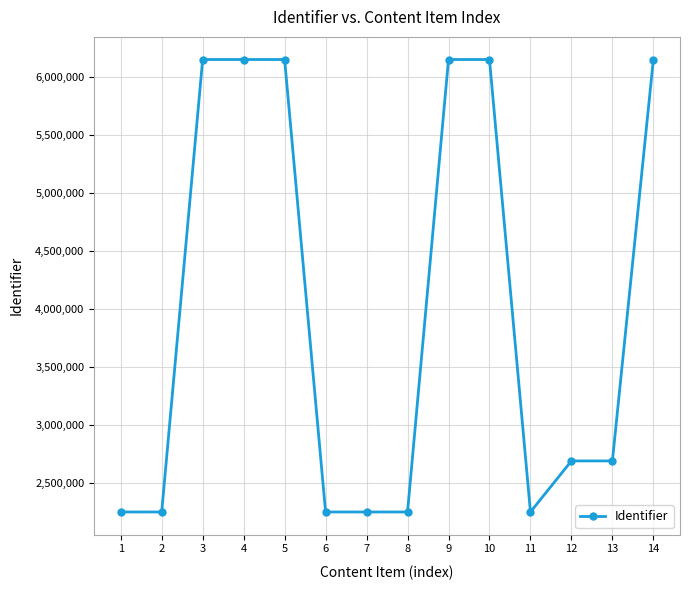

True or false: there are more than 1 points higher than both neighbors.

True